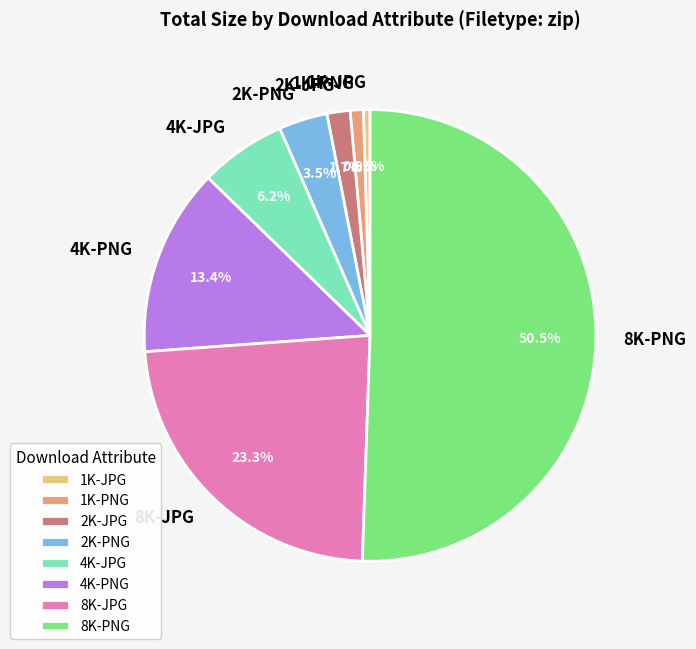

Which slice is the largest?

8K-PNG